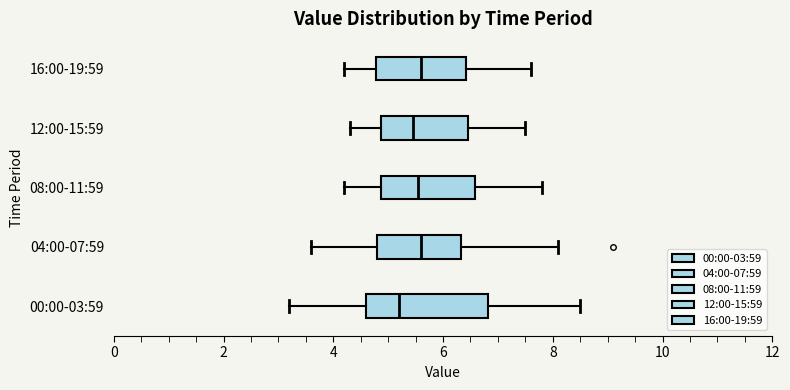

Which box is the widest, from its left edge to its right edge?

00:00-03:59